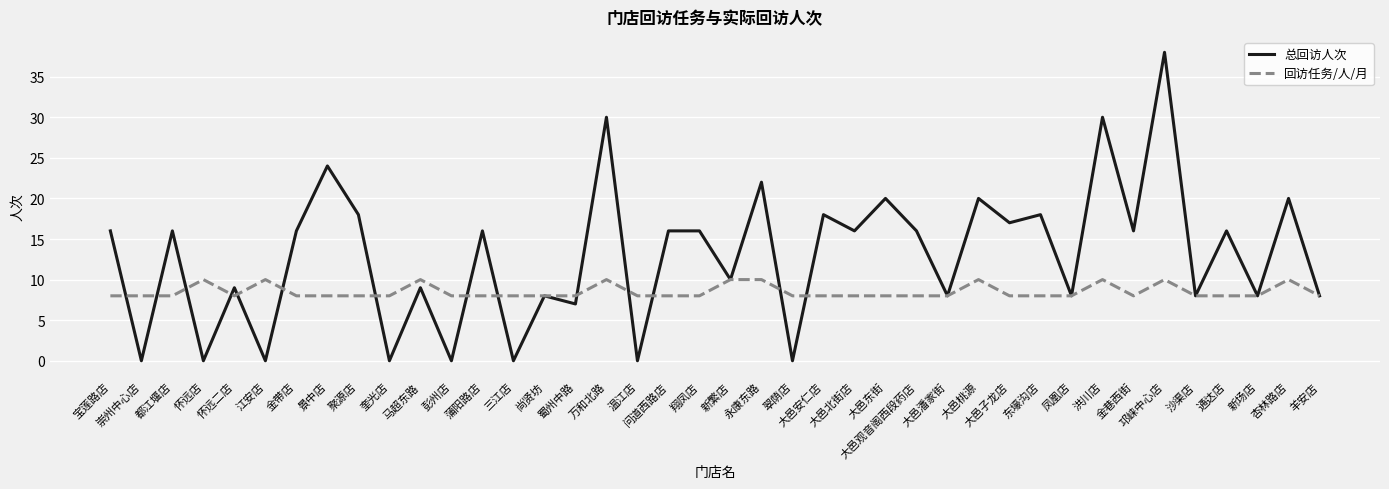

Which series has the widest spread of values?

总回访人次